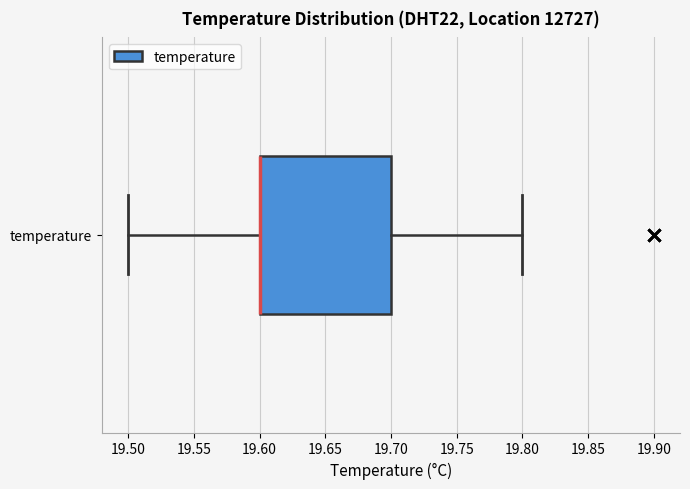

Read this box plot against the x-axis: the position of the median line, the range covered by the box, and the ends of both whiskers. The values are not printed on the chart, so give them approximately, as read against the axis.

median 19.6 (drawn on the box's left edge), box 19.6 to 19.7, whiskers 19.5 to 19.8